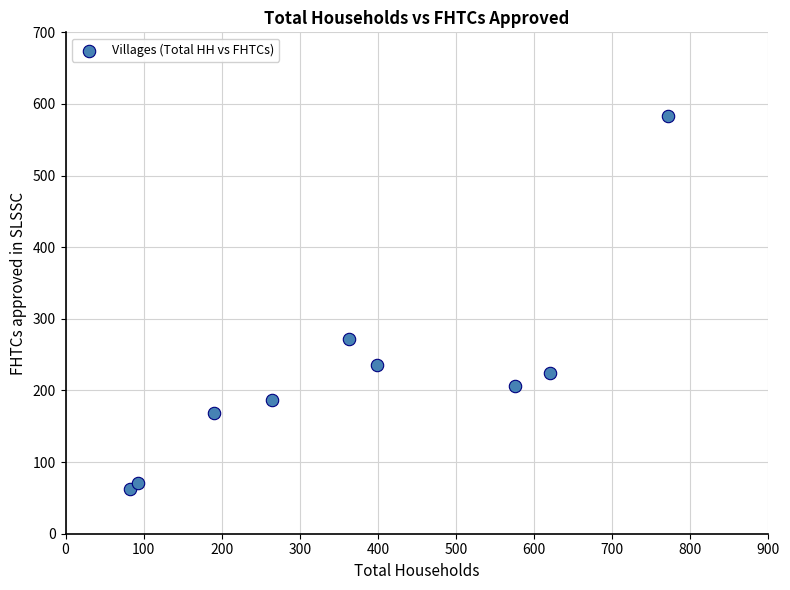

What is the average Y value?

223